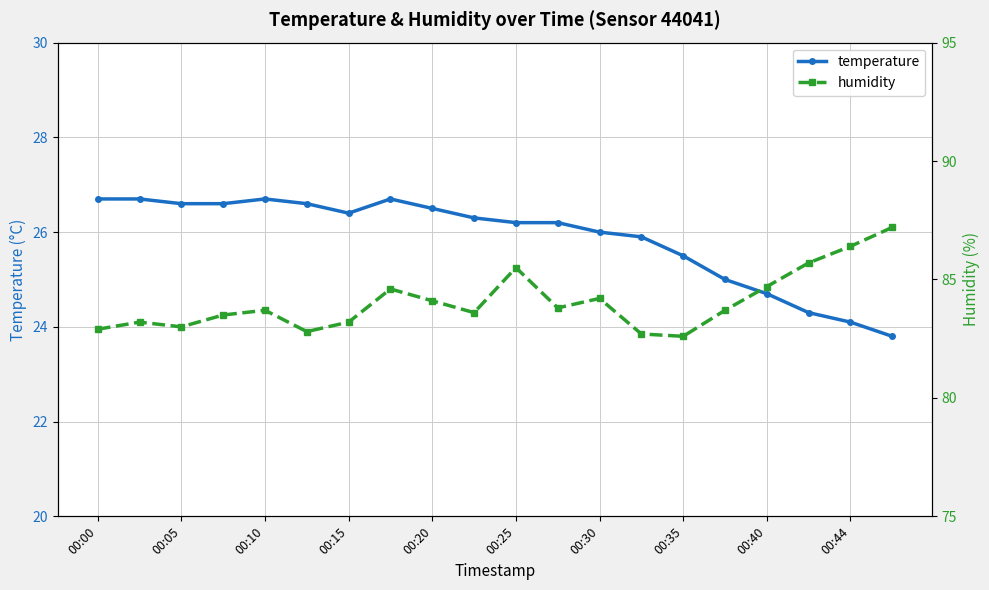

What is the maximum value for temperature?

26.7